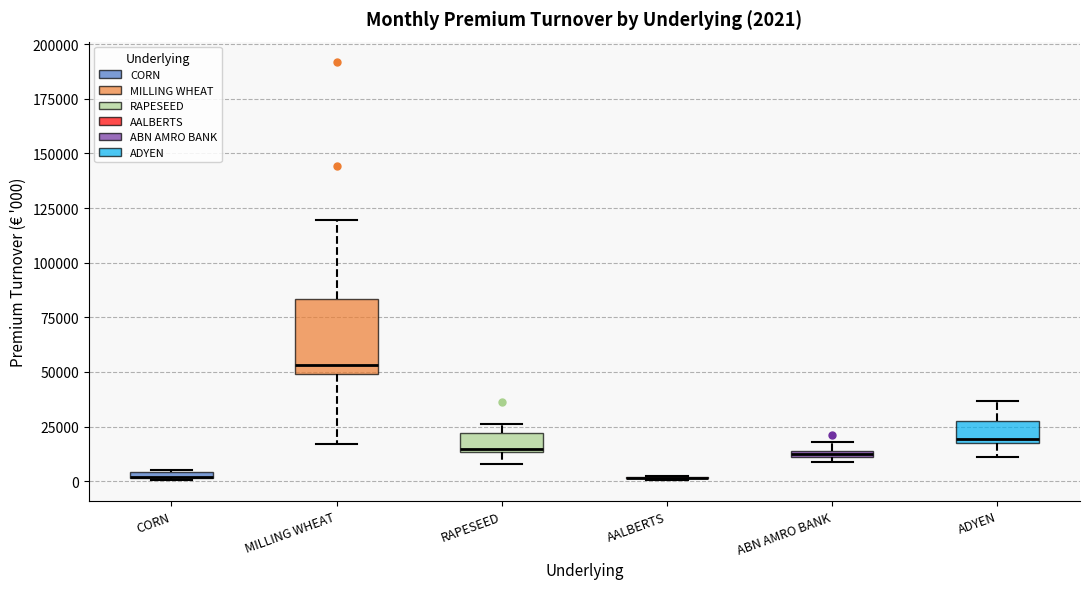

Comparing the boxes themselves (not the whiskers), which one is the tallest?

MILLING WHEAT